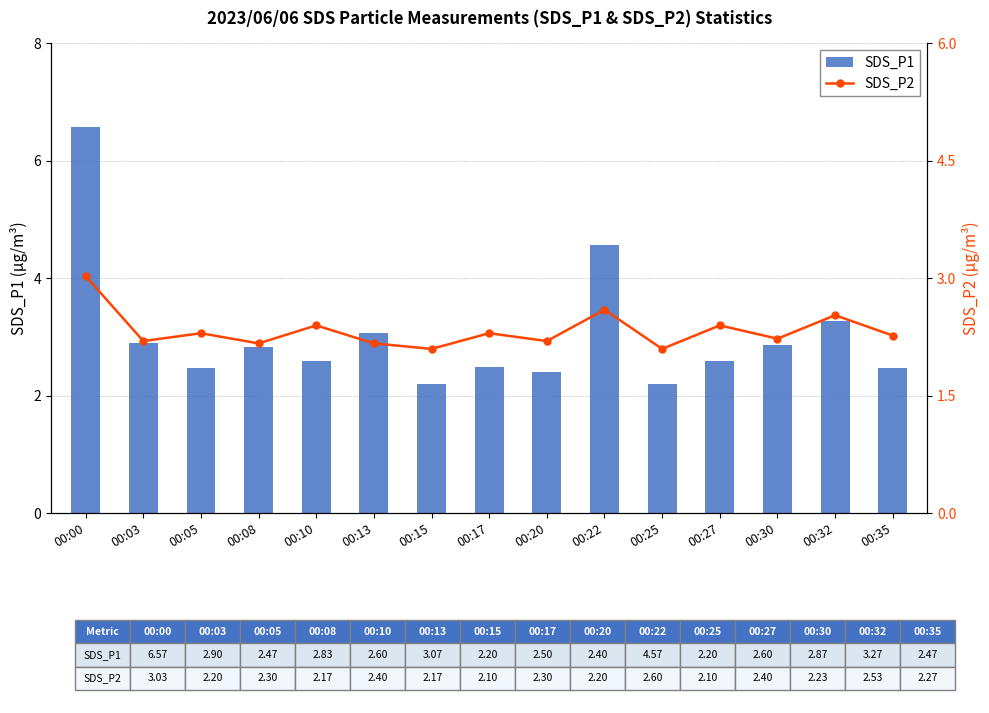

What is the average value of the SDS_P1 series?

3.0